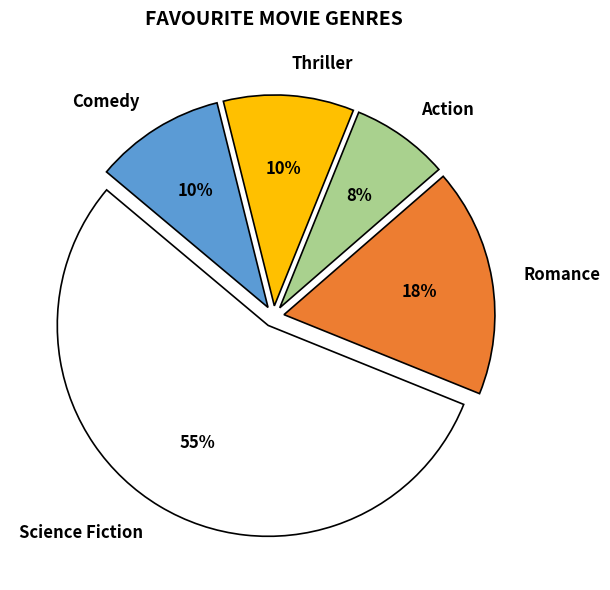

To the nearest percent, what portion does Thriller represent?

10%